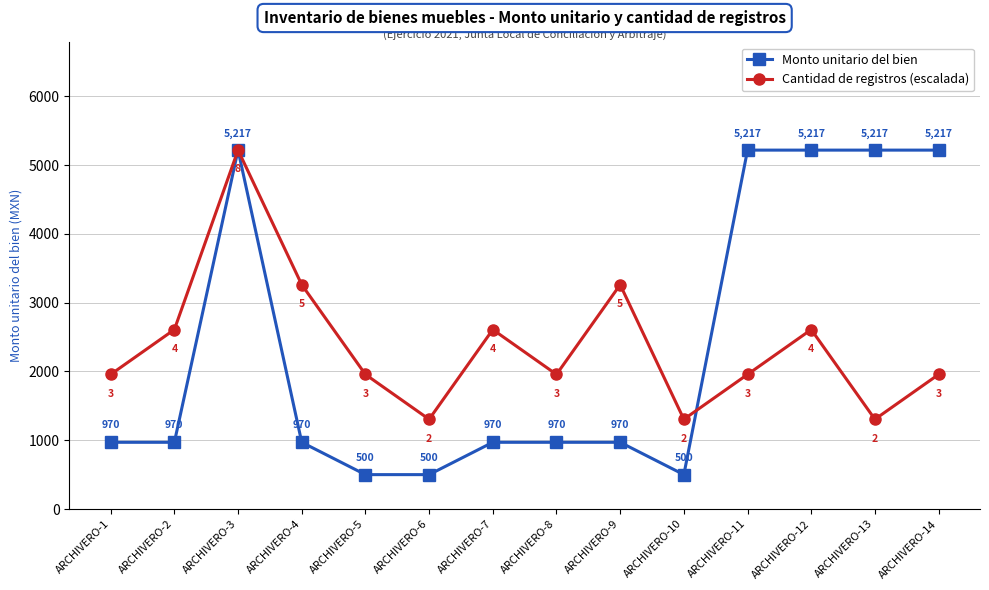

Is it true that Monto unitario del bien equals 970.0 at ARCHIVERO-2?

True